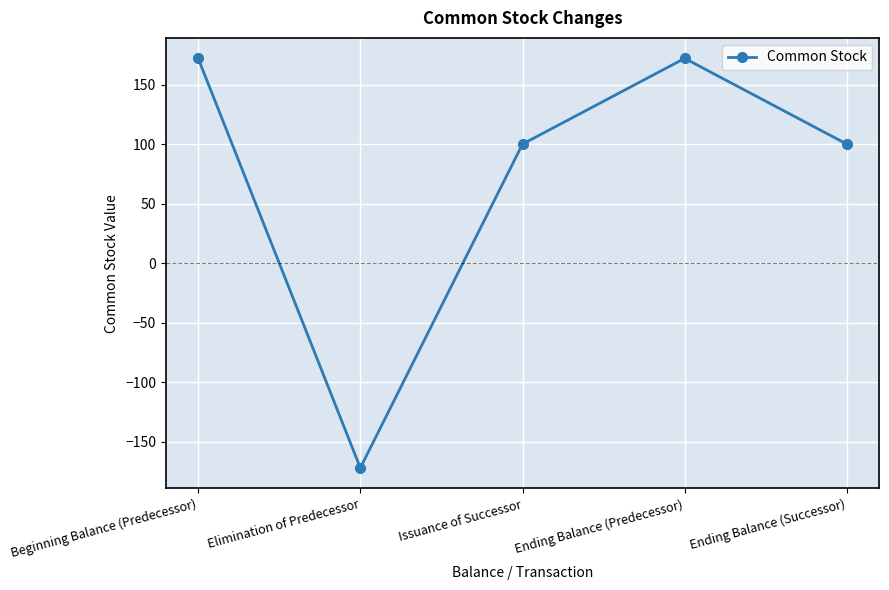

True or false: there are more than 0 points higher than both neighbors.

True